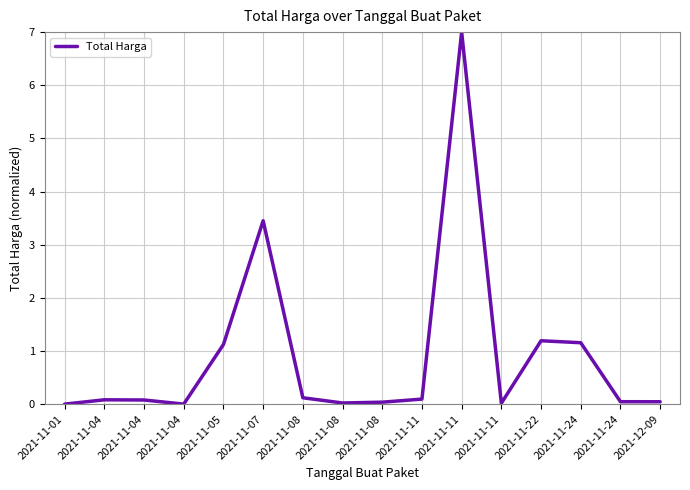

How many lines are shown in the chart?

1